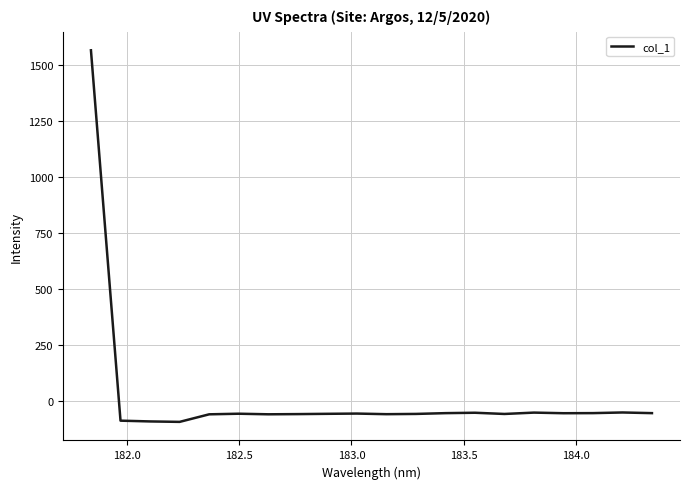

What is the difference between the maximum and minimum values?

1661.4